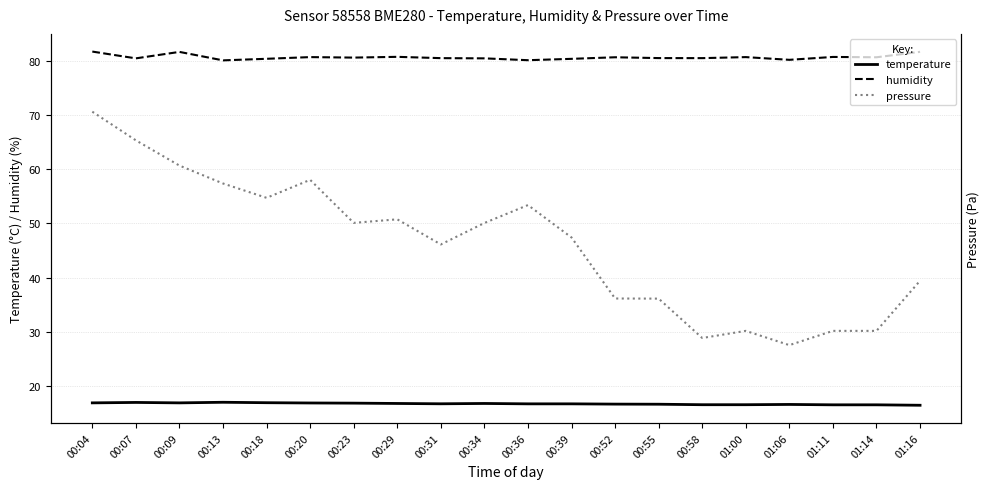

True or false: pressure has more than 2 interior local peaks.

True